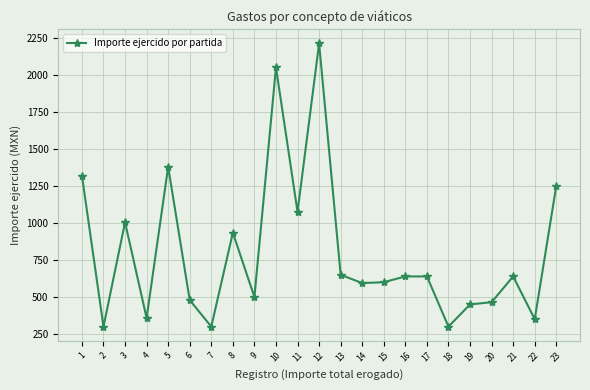

True or false: there are more than 0 points higher than both neighbors.

True